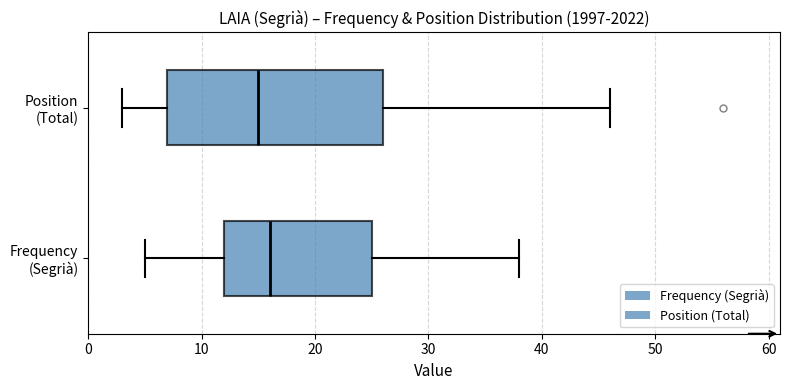

Reading bottom to top, read every box against the x-axis: the position of its median line, the range the box covers, and the ends of its whiskers. The values are not printed on the chart, so give them approximately, as read against the axis.

Frequency (Segrià): median 16, box 12 to 25, whiskers 5 to 38
Position (Total): median 15, box 7 to 26, whiskers 3 to 46